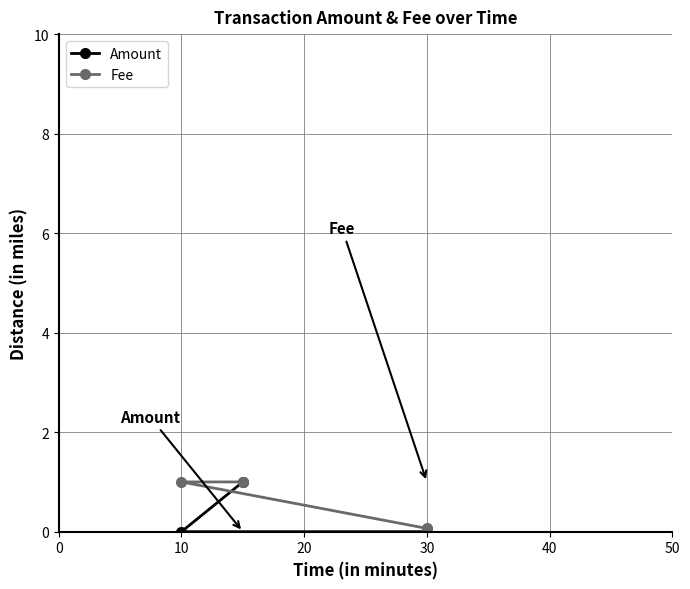

What is the greatest value displayed?

1.0